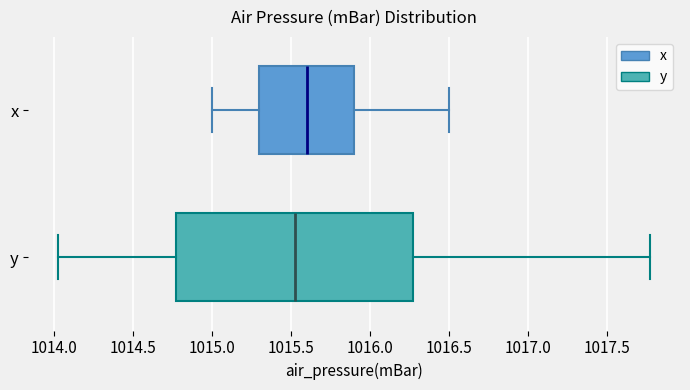

Reading bottom to top, read every box against the x-axis: the position of its median line, the range the box covers, and the ends of its whiskers. The values are not printed on the chart, so give them approximately, as read against the axis.

y: median 1015.55, box 1014.80 to 1016.30, whiskers 1014.05 to 1017.80
x: median 1015.60, box 1015.30 to 1015.90, whiskers 1015.00 to 1016.50